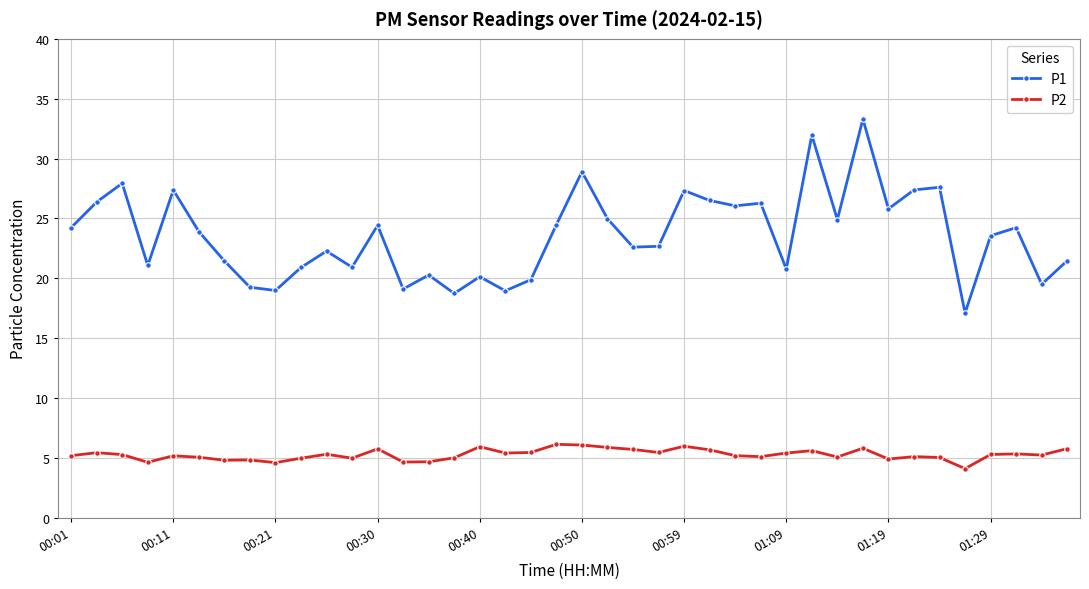

What is the sum of all P1 values?

943.4